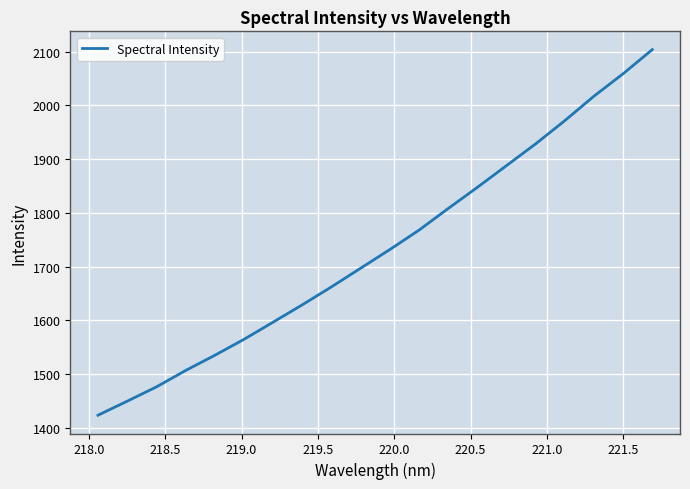

What is the difference between the maximum and minimum values?

680.3